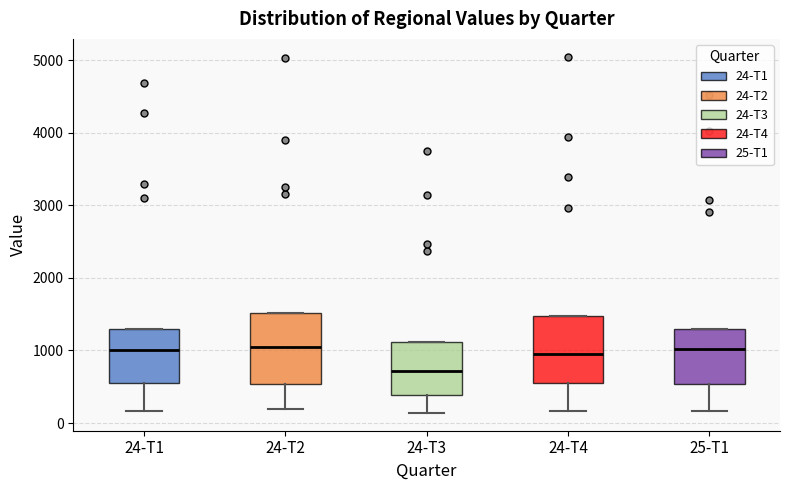

Where does the lower whisker of the box for 25-T1 end on the y-axis? The values are not printed on the chart, so give them approximately, as read against the axis.

200